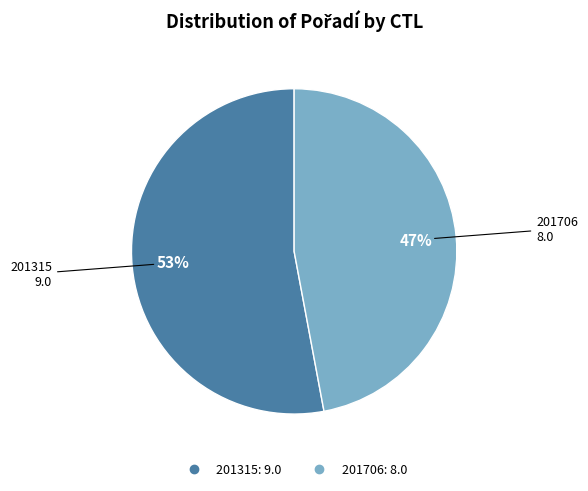

What percentage is the 201315 slice, to the nearest percent?

53%